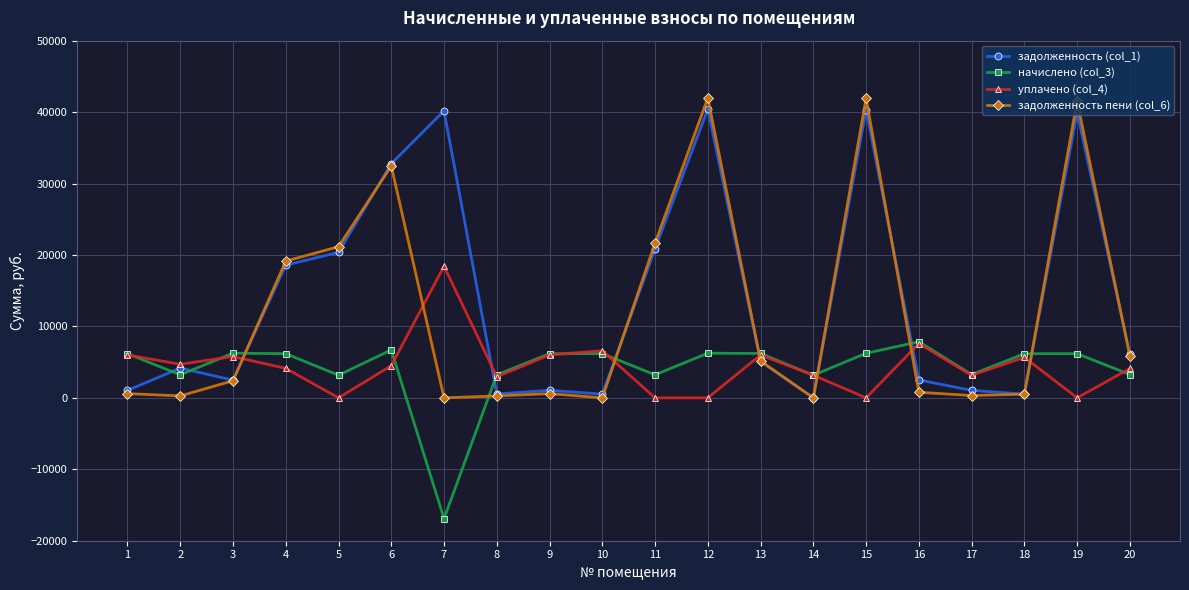

What value does the начислено (col_3) series have at 3?

6249.6